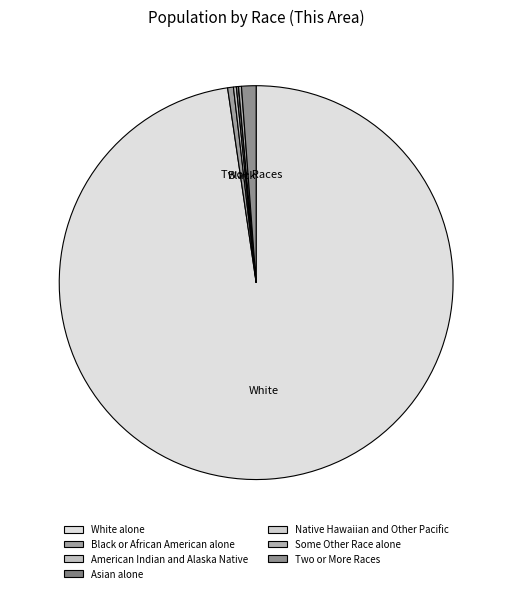

What is the change in value from Asian alone to Two or More Races?

+17